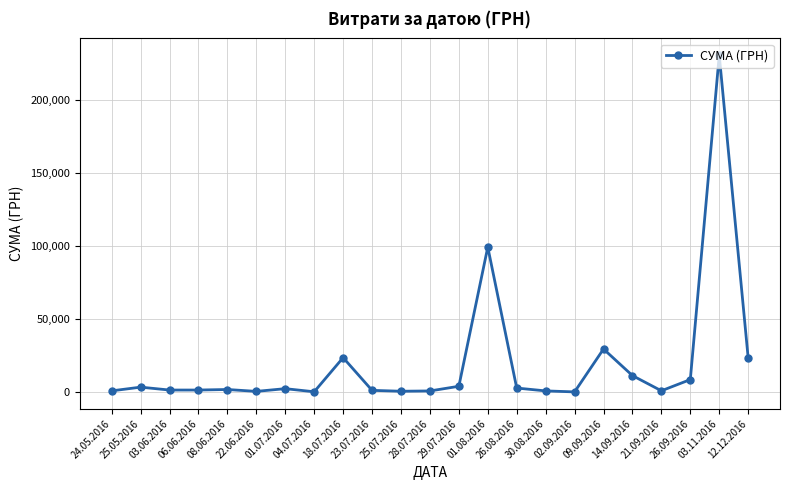

What is the difference between the values at 25.05.2016 and 12.12.2016?

20025.5